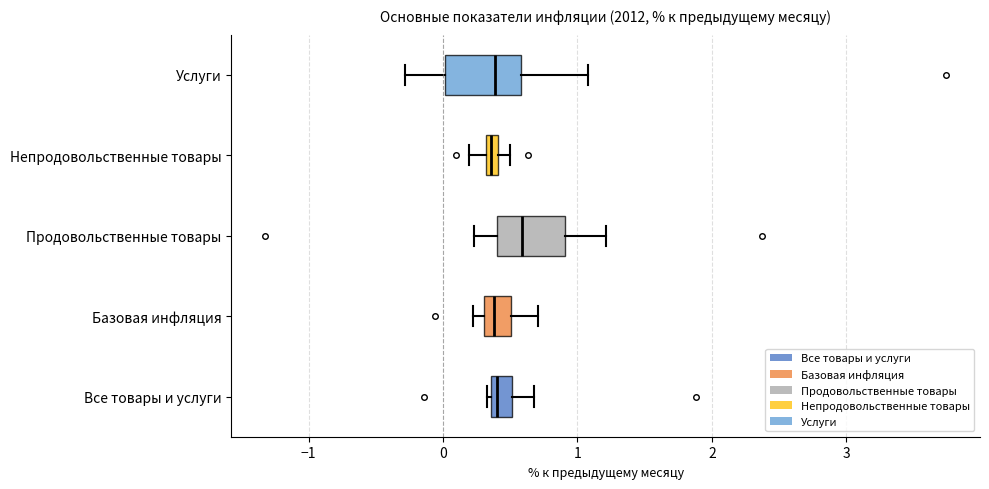

Where does the median line of the box for Базовая инфляция sit on the x-axis? The values are not printed on the chart, so give them approximately, as read against the axis.

0.4